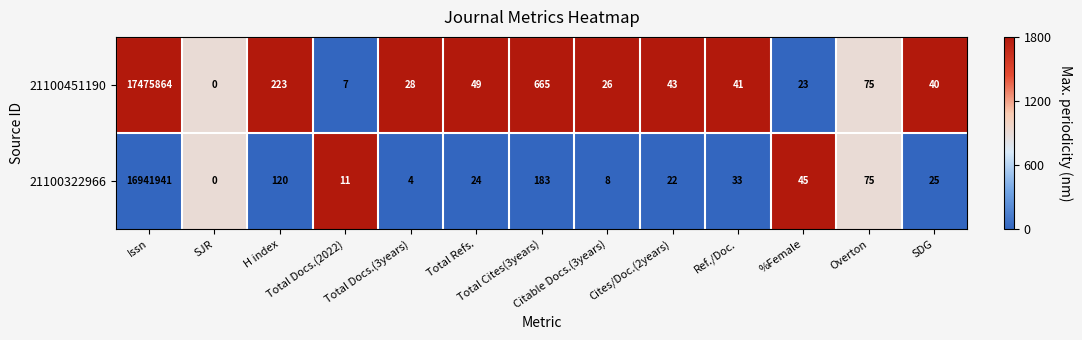

List the series in order of their overall mean, lowest first.

21100322966, 21100451190